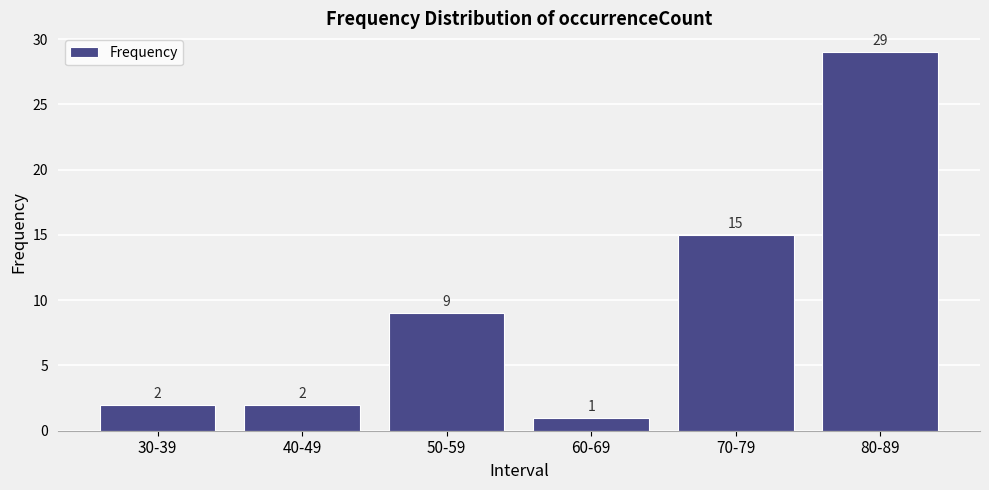

Reading left to right, transcribe all the data shown in this chart.

30-39=2	40-49=2	50-59=9	60-69=1	70-79=15	80-89=29